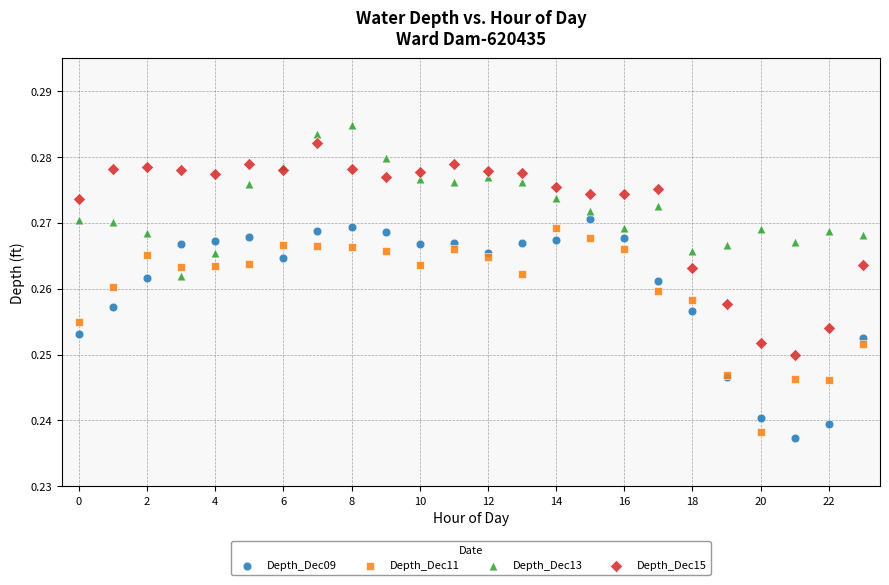

Which series contains the highest Y value?

Depth_Dec13